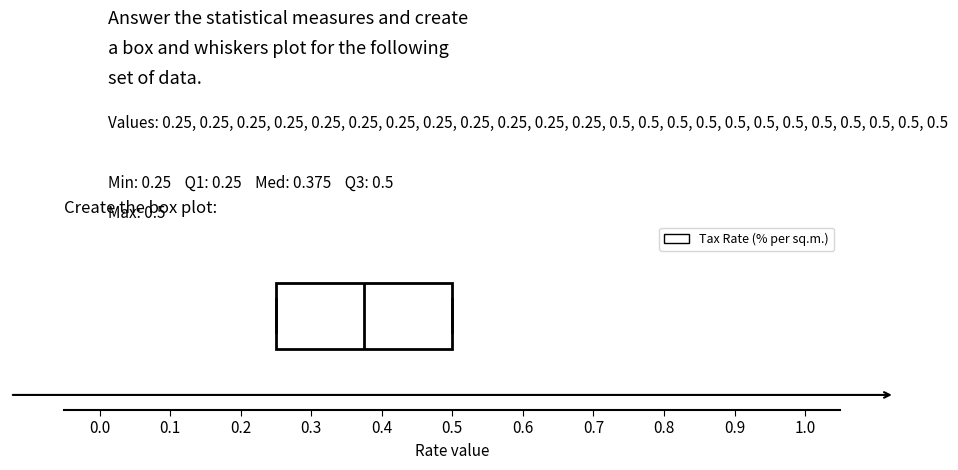

Read this box plot against the x-axis: the position of the median line, the range covered by the box, and the ends of both whiskers. The values are not printed on the chart, so give them approximately, as read against the axis.

median 0.38, box 0.25 to 0.50, whiskers 0.25 to 0.50